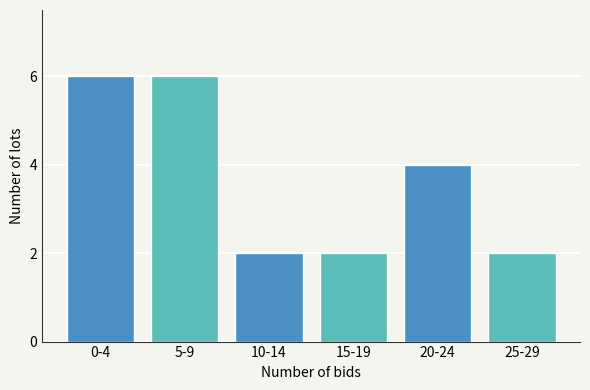

Reading left to right, list all the values displayed in this chart.

6	6	2	2	4	2